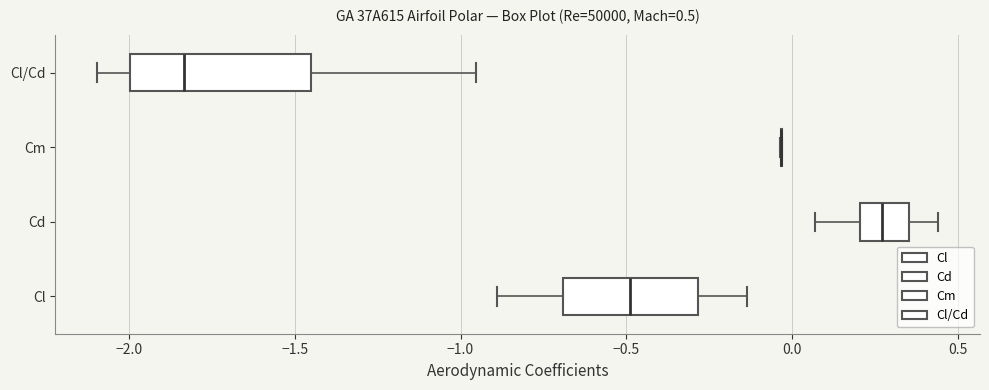

Comparing the boxes themselves (not the whiskers), which one is the widest?

Cl/Cd